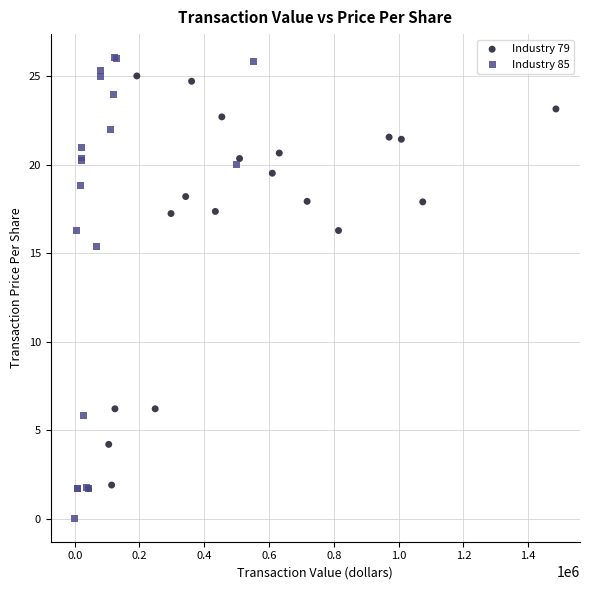

What are all the series names shown in the legend?

Industry 79, Industry 85